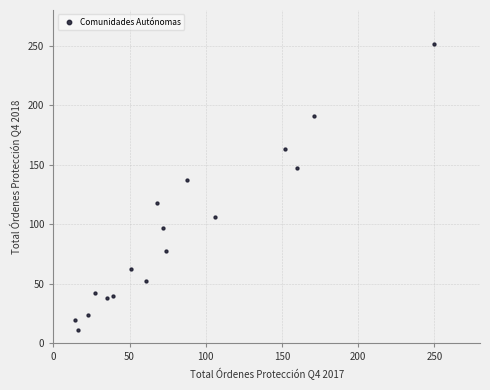

What Y value in the scatter plot is closest to 131?

137